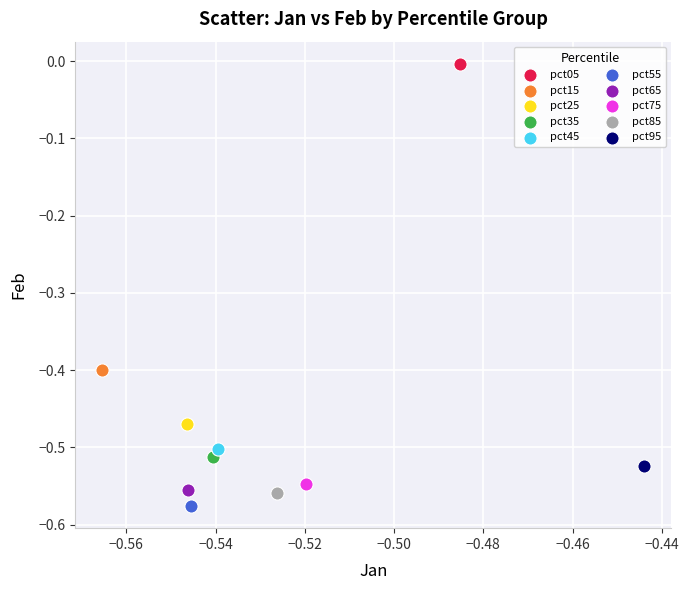

Which series contains the lowest Y value?

pct55